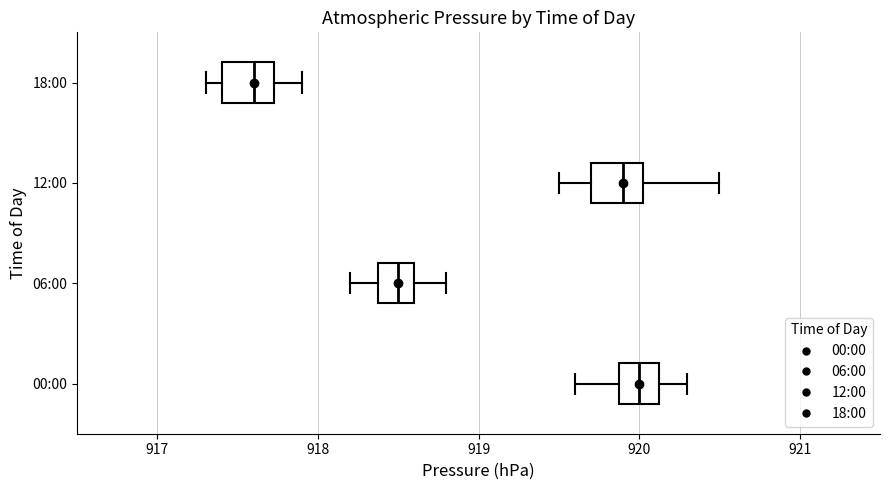

Reading bottom to top, transcribe this box plot: for each box, give where its median line is, the range the box spans, and where its two whiskers end, as read against the x-axis. The values are not printed on the chart, so give them approximately, as read against the axis.

00:00: median 920.0, box 919.9 to 920.1, whiskers 919.6 to 920.3
06:00: median 918.5, box 918.4 to 918.6, whiskers 918.2 to 918.8
12:00: median 919.9, box 919.7 to 920.0, whiskers 919.5 to 920.5
18:00: median 917.6, box 917.4 to 917.7, whiskers 917.3 to 917.9